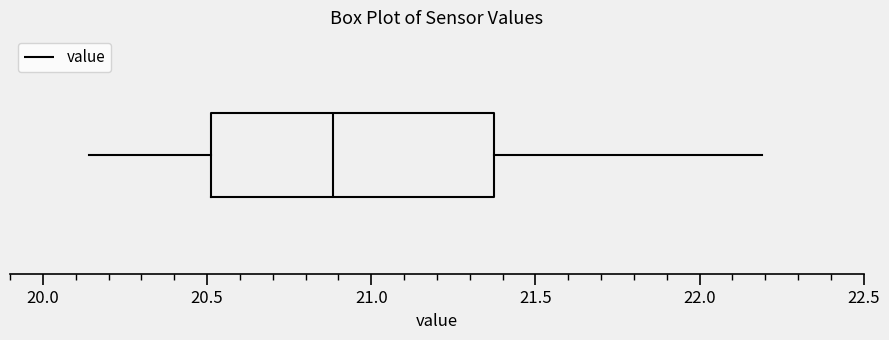

Where does the right whisker of the box end on the x-axis? The values are not printed on the chart, so give them approximately, as read against the axis.

22.20